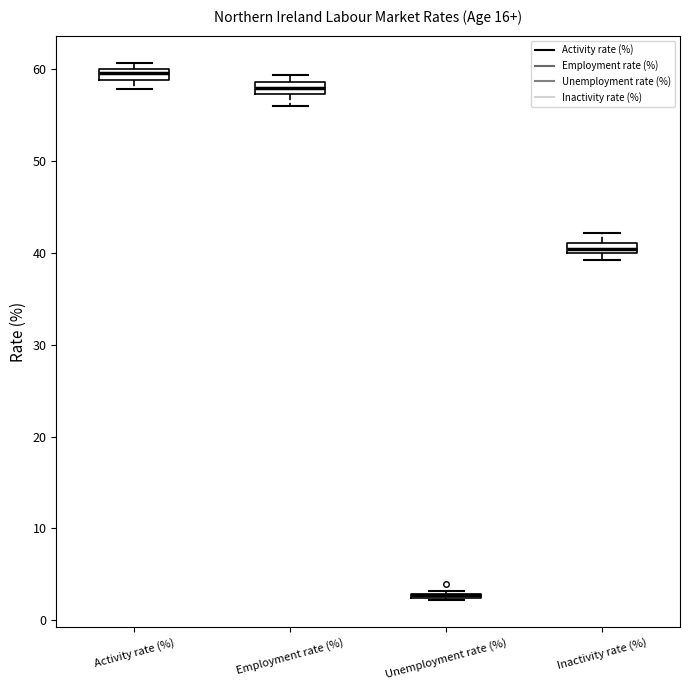

Where is the upper edge of the box for Unemployment rate (%) on the y-axis? The values are not printed on the chart, so give them approximately, as read against the axis.

3